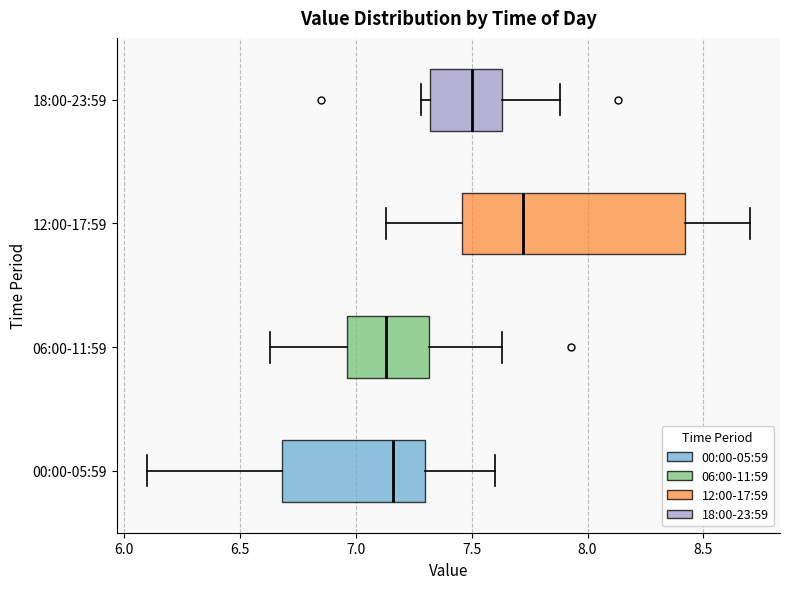

Which box is the widest, from its left edge to its right edge?

12:00-17:59